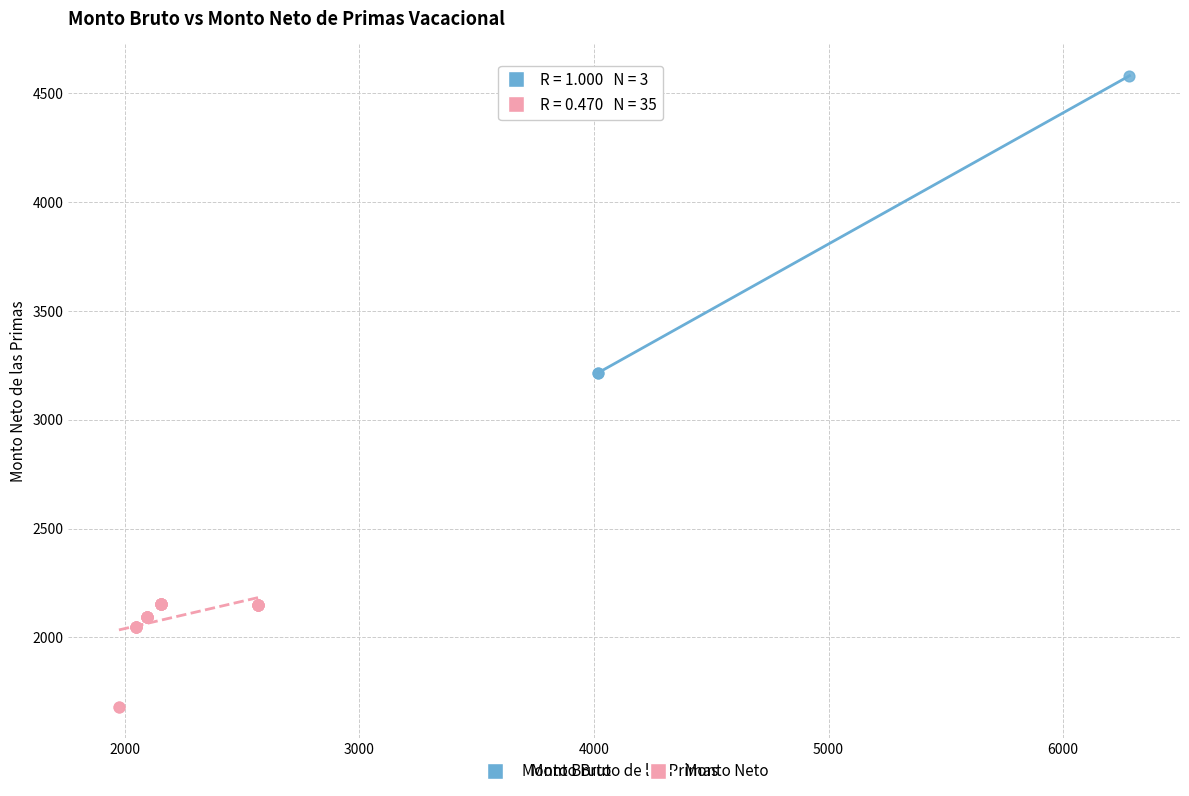

Which series reaches the maximum Y coordinate?

Monto Bruto